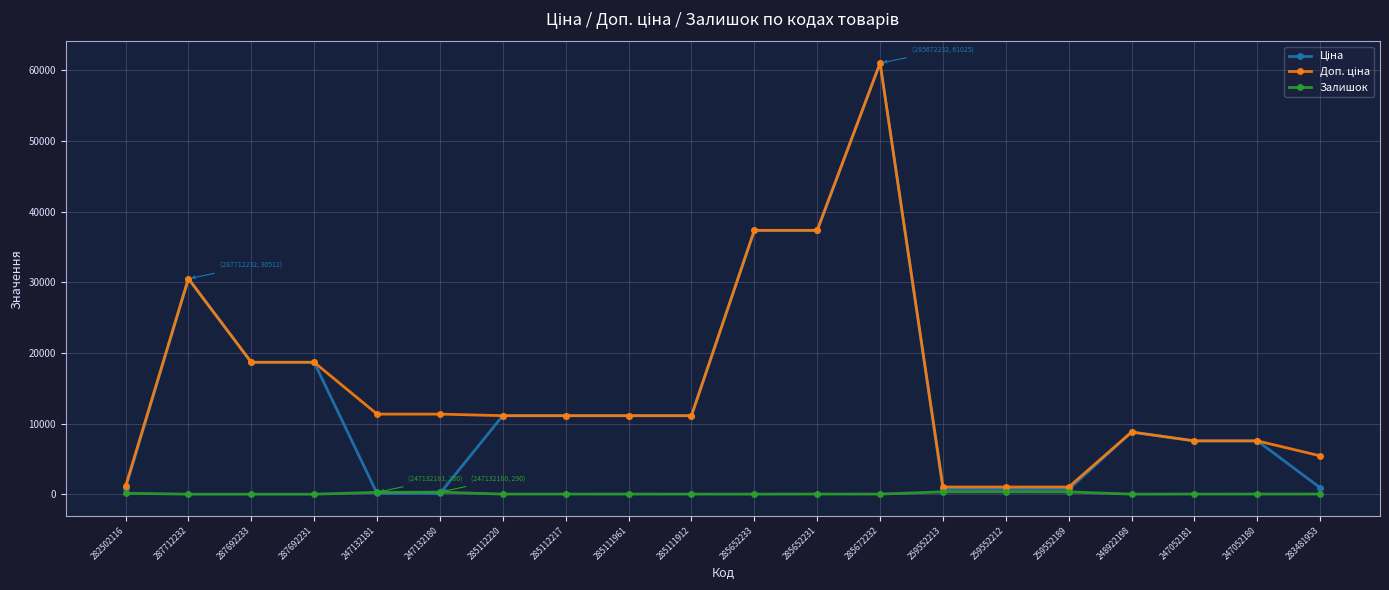

At which category is the sum across all series the highest?

285672232